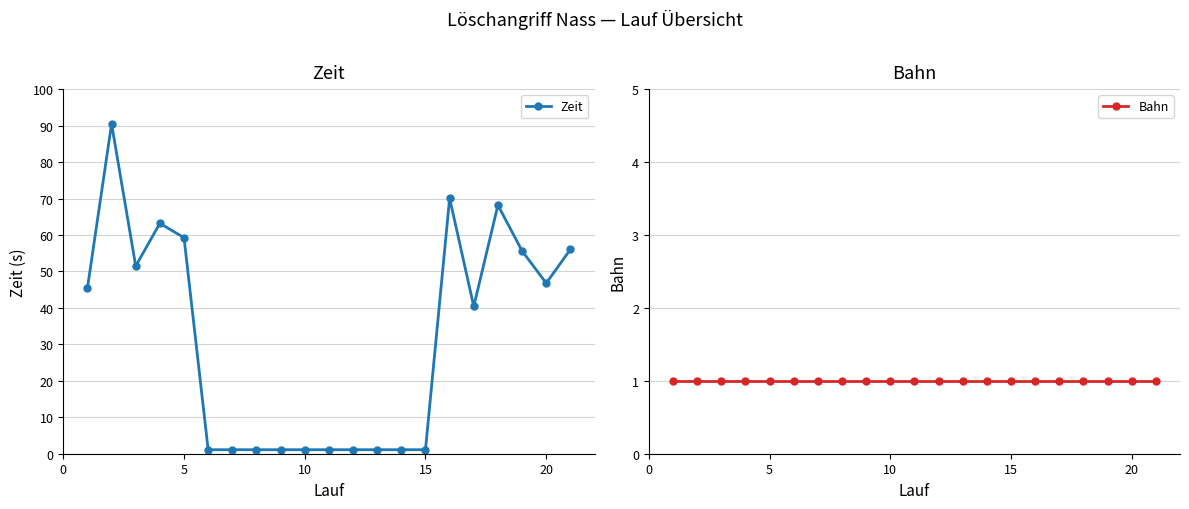

Which series has the widest spread of values?

Zeit